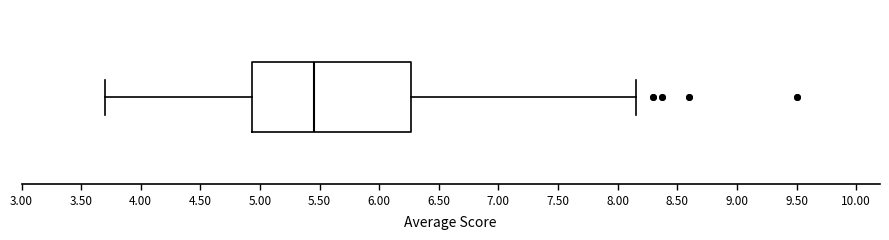

Transcribe this box plot: give where the median line is, the range the box spans, and where the two whiskers end, as read against the x-axis. The values are not printed on the chart, so give them approximately, as read against the axis.

median 5.45, box 4.95 to 6.25, whiskers 3.70 to 8.15